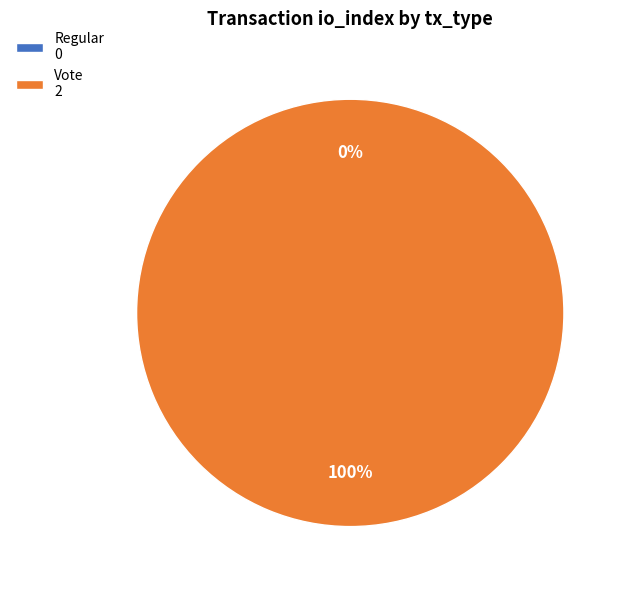

What is the smallest slice in the pie chart?

Regular